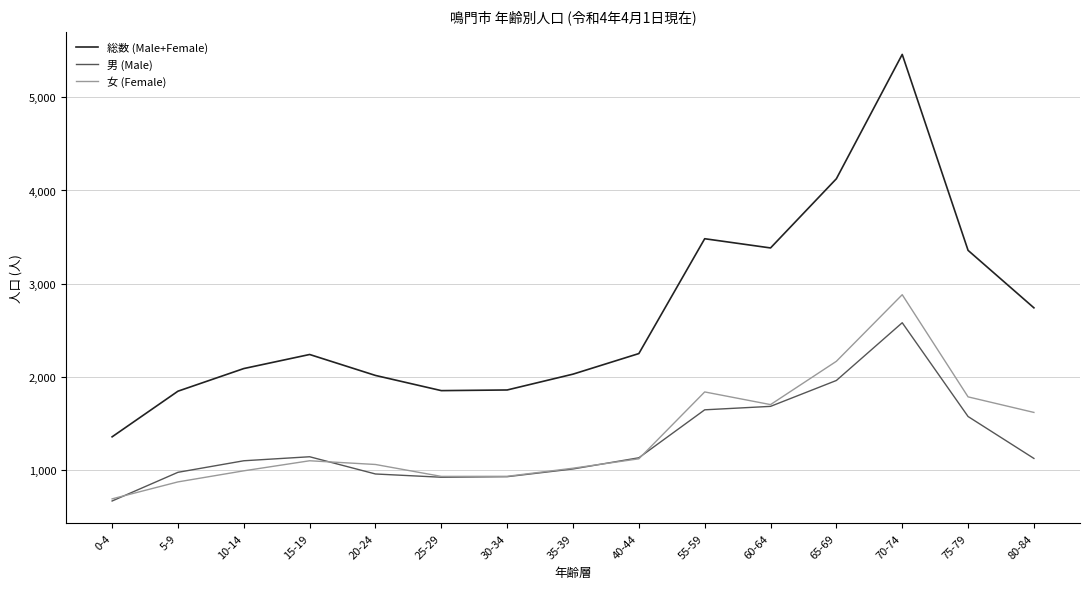

List the series in order of their peak value, lowest first.

男 (Male), 女 (Female), 総数 (Male+Female)